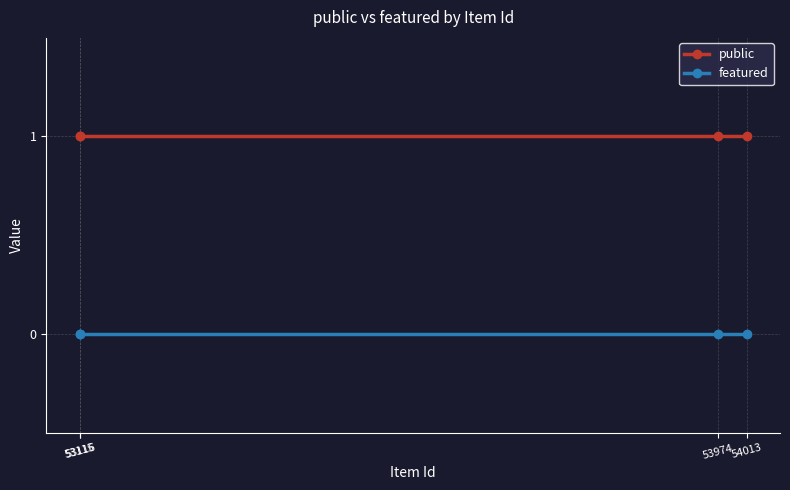

What is the value of the public point at the 4th from the left?

1